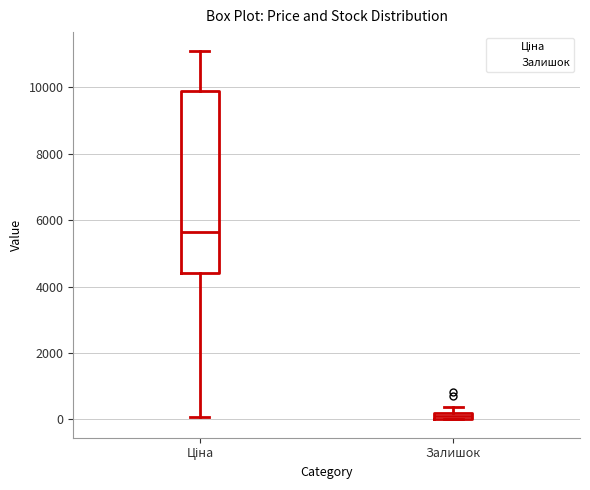

Which box has the lowest median line?

Залишок